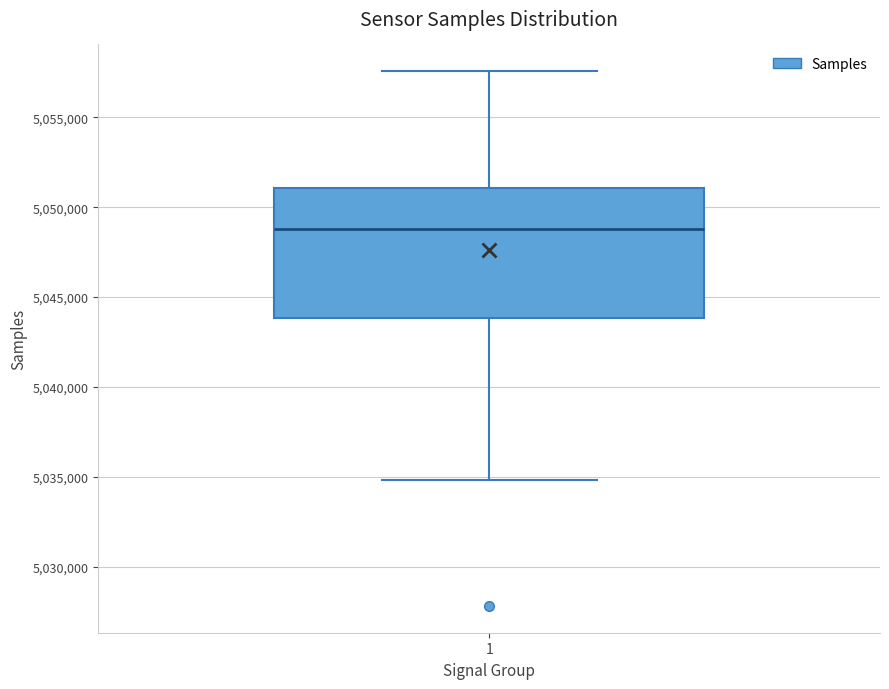

Read this box plot against the y-axis: the position of the median line, the range covered by the box, and the ends of both whiskers. The values are not printed on the chart, so give them approximately, as read against the axis.

median 5049000, box 5044000 to 5051000, whiskers 5035000 to 5057500